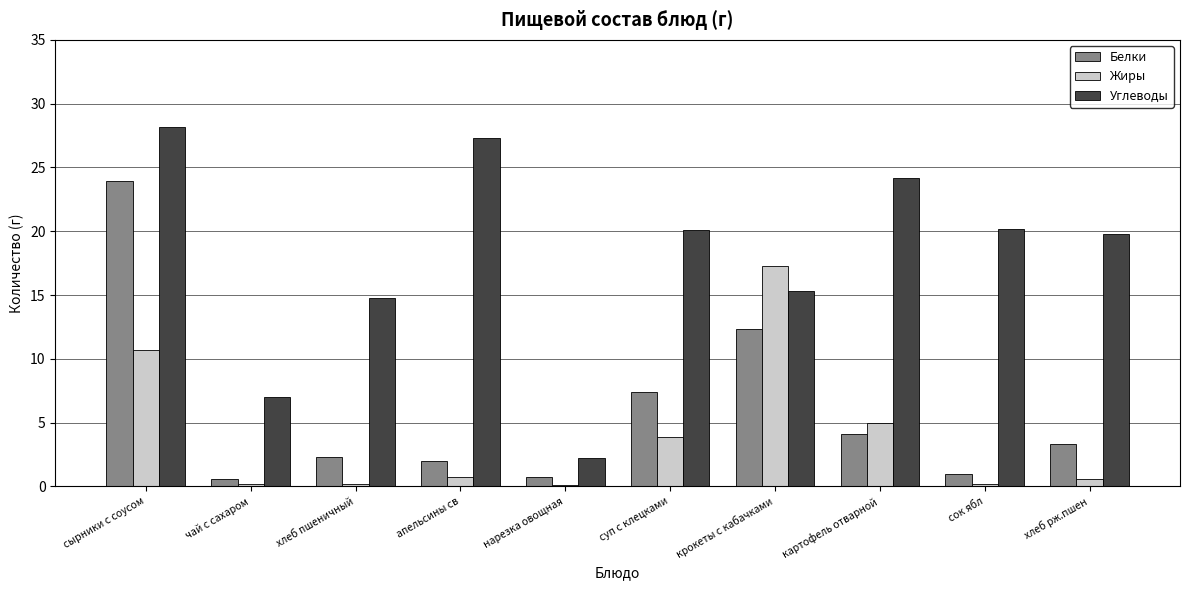

What is the sum of all Углеводы values?

179.1